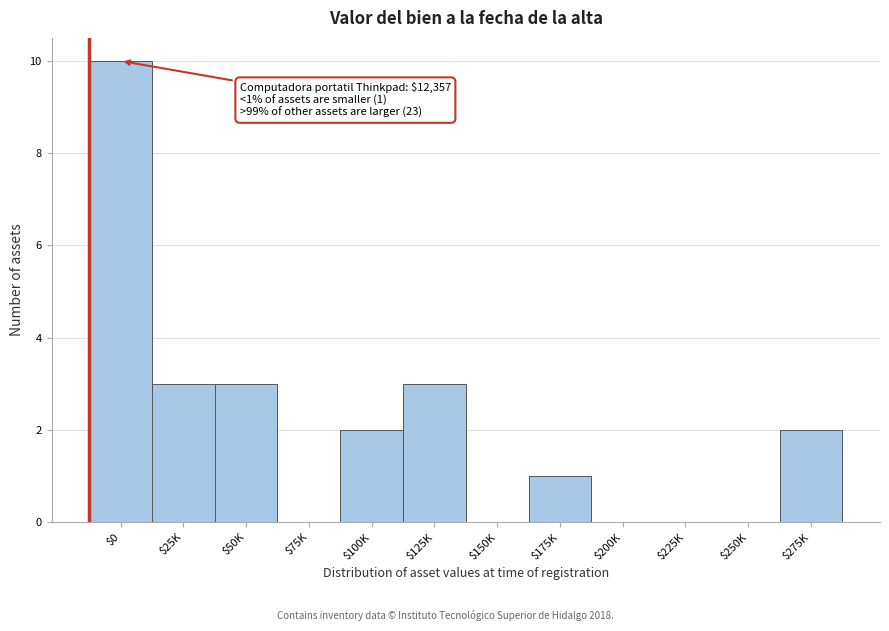

What is the sum of all values?

24